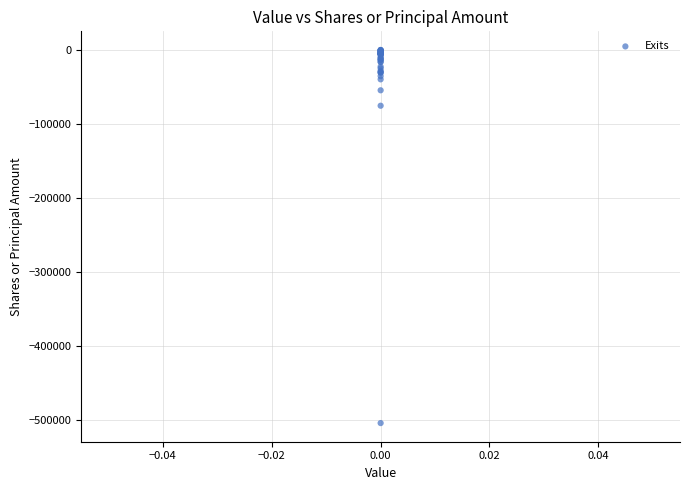

What Y value in the scatter plot is closest to -252550?

-75681